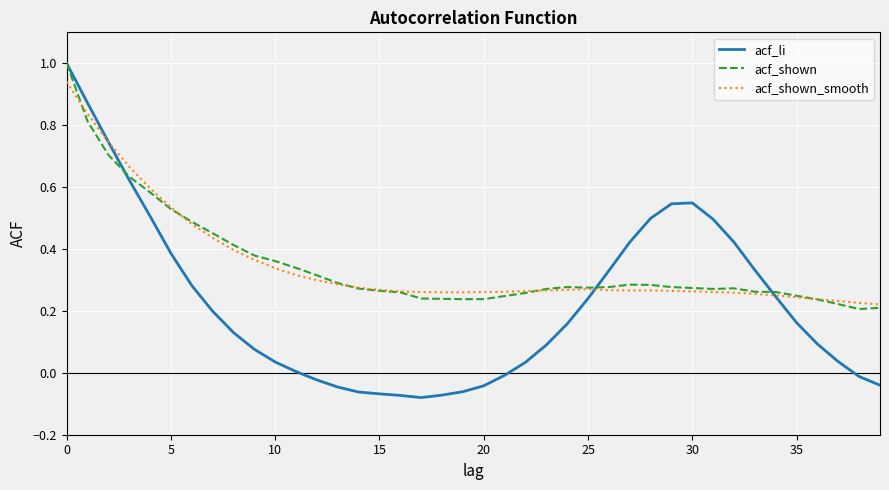

Which series has the widest spread of values?

acf_li